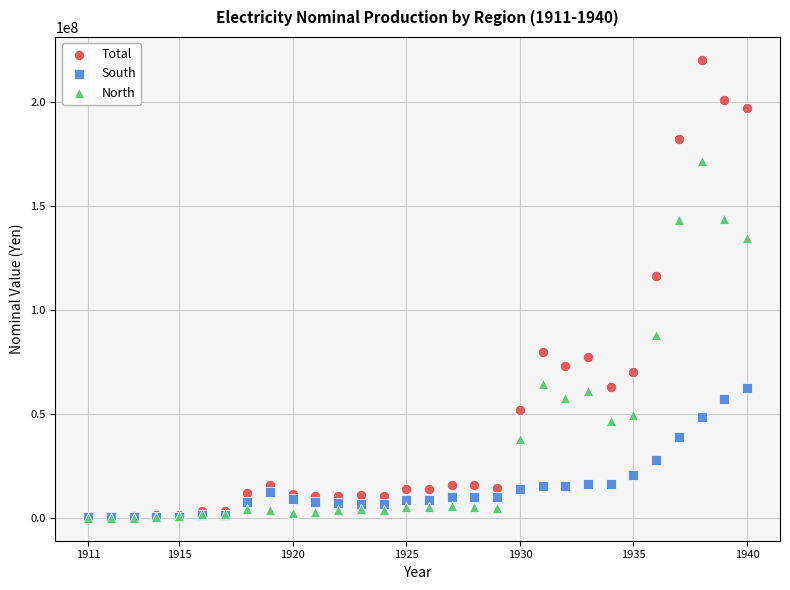

Which series contains the highest Y value?

Total